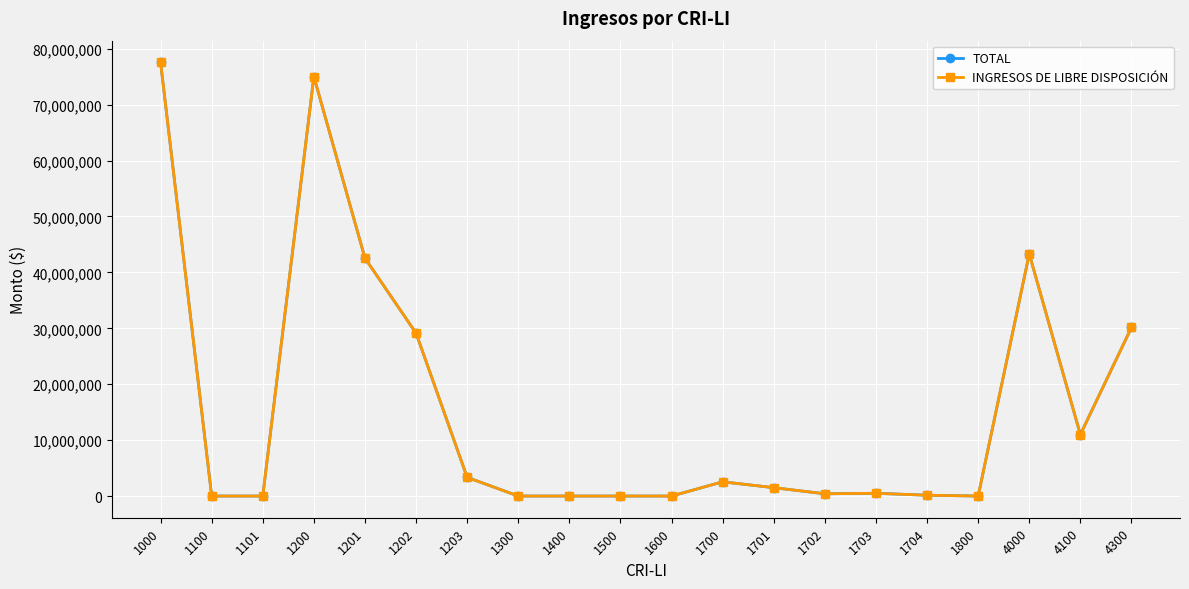

What is the value of the TOTAL point at the 7th from the left?

3343464